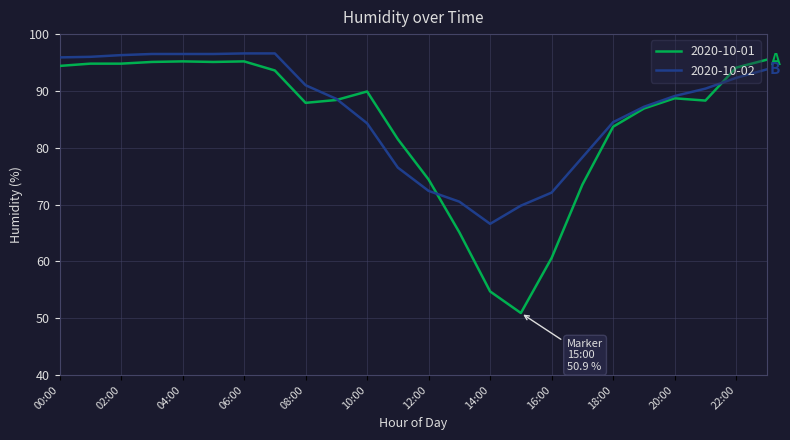

What is the minimum value shown in the chart?

50.9